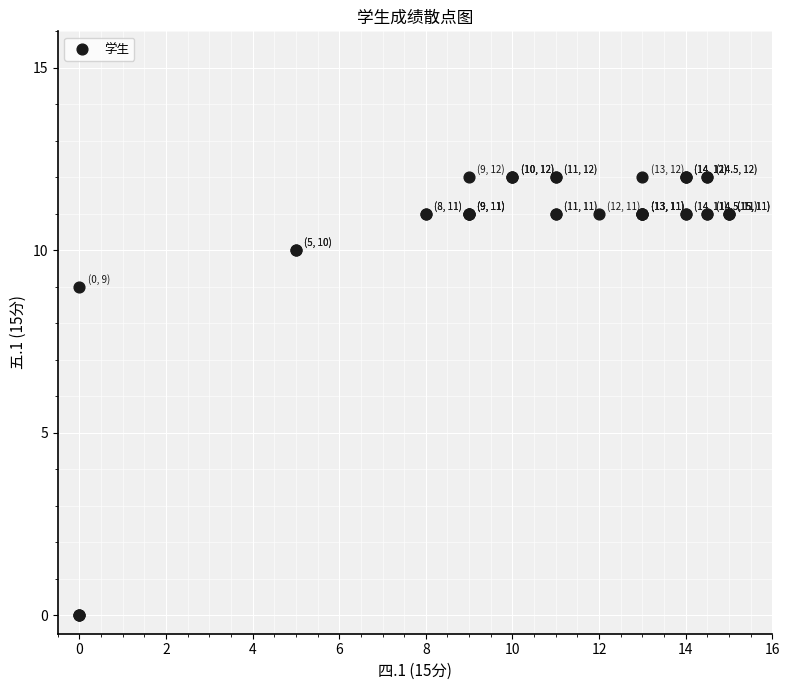

What Y value in the scatter plot is closest to 6?

9